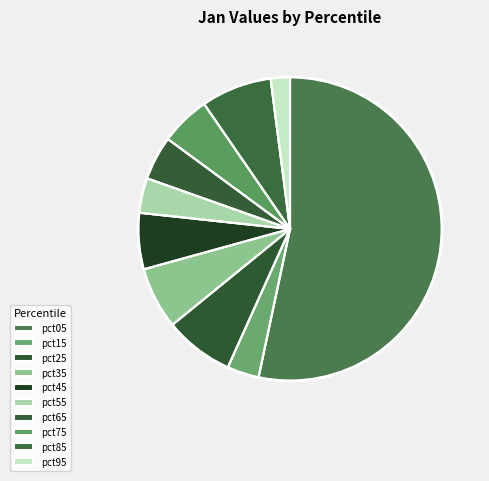

Count the number of slices in the pie.

10